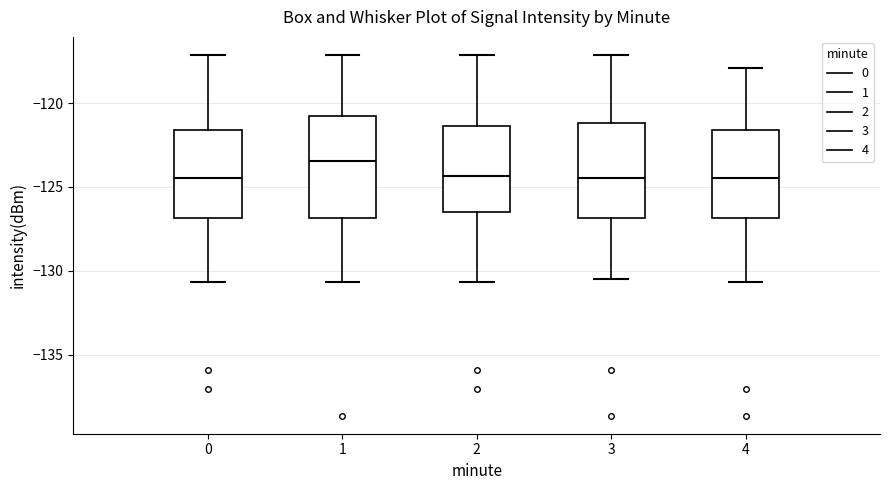

Reading left to right, read every box against the y-axis: the position of its median line, the range the box covers, and the ends of its whiskers. The values are not printed on the chart, so give them approximately, as read against the axis.

0: median -124.5, box -127.0 to -121.5, whiskers -130.5 to -117.0
1: median -123.5, box -127.0 to -121.0, whiskers -130.5 to -117.0
2: median -124.5, box -126.5 to -121.5, whiskers -130.5 to -117.0
3: median -124.5, box -127.0 to -121.0, whiskers -130.5 to -117.0
4: median -124.5, box -127.0 to -121.5, whiskers -130.5 to -118.0